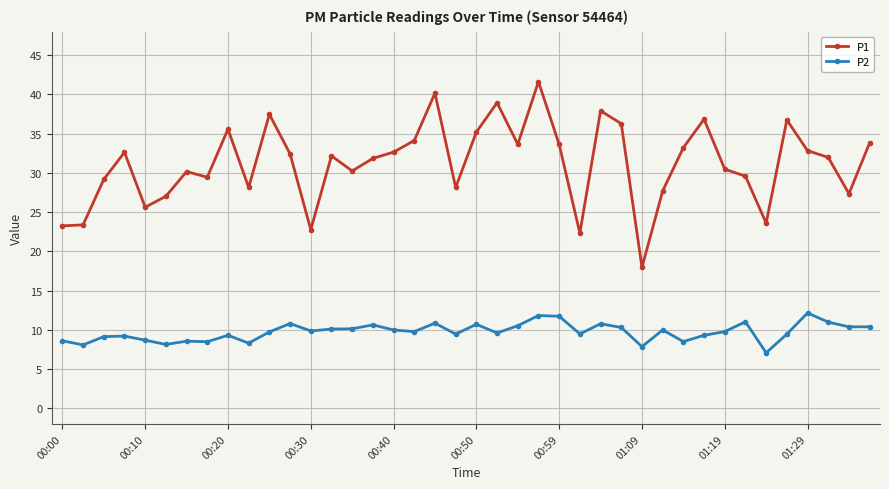

List the series in order of their overall mean, highest first.

P1, P2